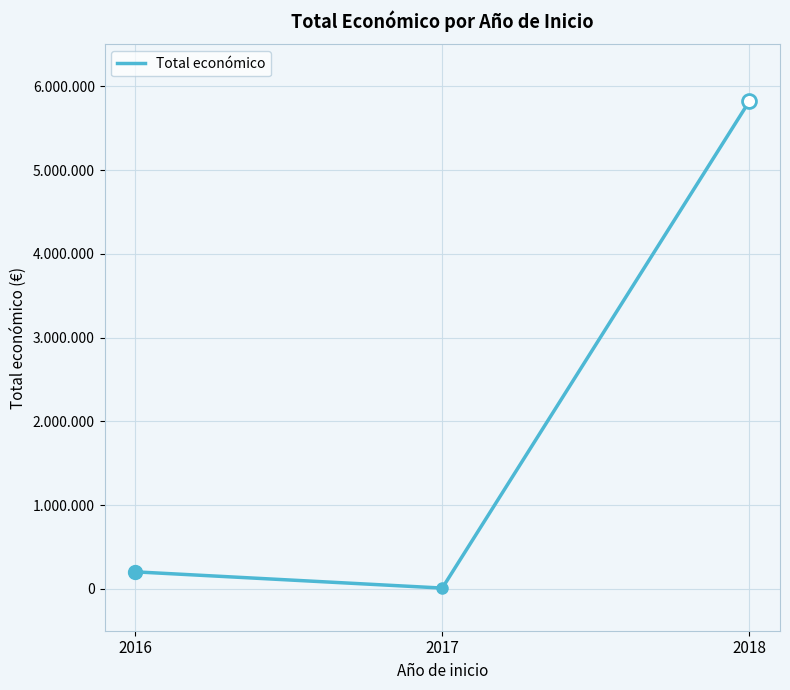

Reading left to right, extract all data points from this chart.

202983	9148	5819964